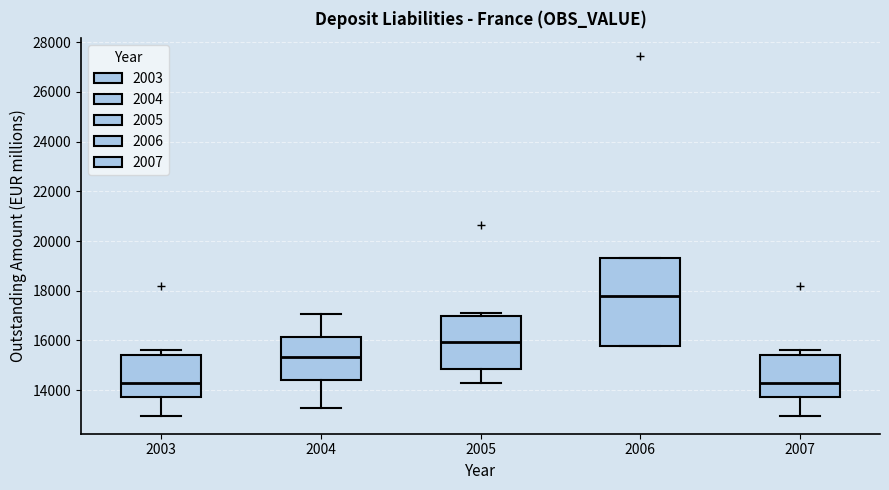

Where is the upper edge of the box at x = 2005 on the y-axis? The values are not printed on the chart, so give them approximately, as read against the axis.

17000